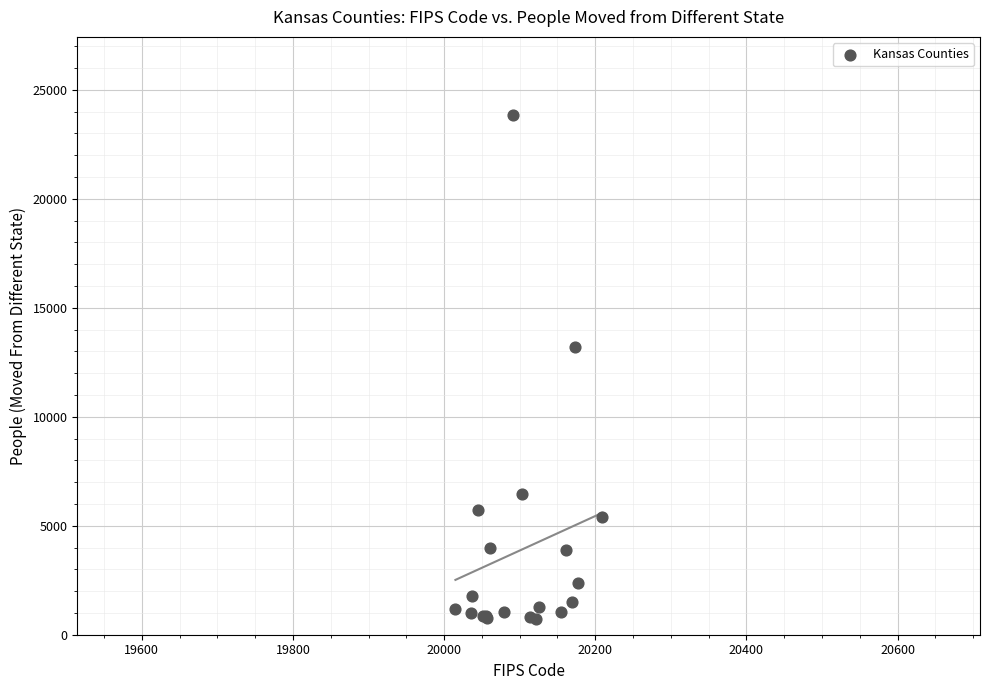

What Y value in the scatter plot is closest to 12285?

13217